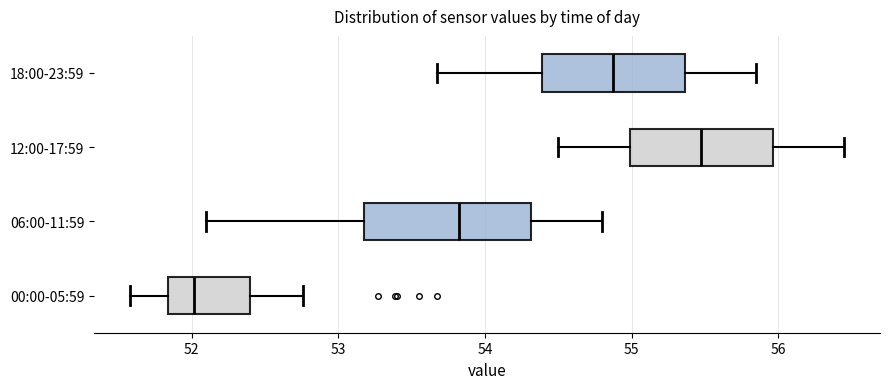

Reading bottom to top, transcribe this box plot: for each box, give where its median line is, the range the box spans, and where its two whiskers end, as read against the x-axis. The values are not printed on the chart, so give them approximately, as read against the axis.

00:00-05:59: median 52.0, box 51.8 to 52.4, whiskers 51.6 to 52.8
06:00-11:59: median 53.8, box 53.2 to 54.3, whiskers 52.1 to 54.8
12:00-17:59: median 55.5, box 55.0 to 56.0, whiskers 54.5 to 56.5
18:00-23:59: median 54.9, box 54.4 to 55.4, whiskers 53.7 to 55.9